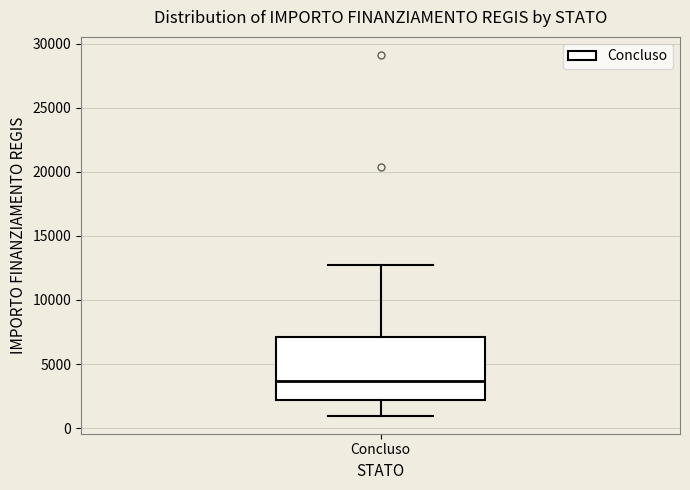

Read this box plot against the y-axis: the position of the median line, the range covered by the box, and the ends of both whiskers. The values are not printed on the chart, so give them approximately, as read against the axis.

median 3500, box 2000 to 7000, whiskers 1000 to 12500